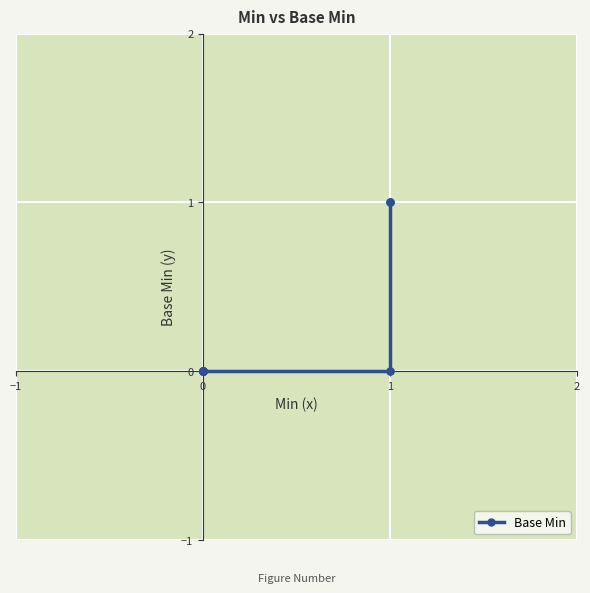

What is the greatest value displayed?

1